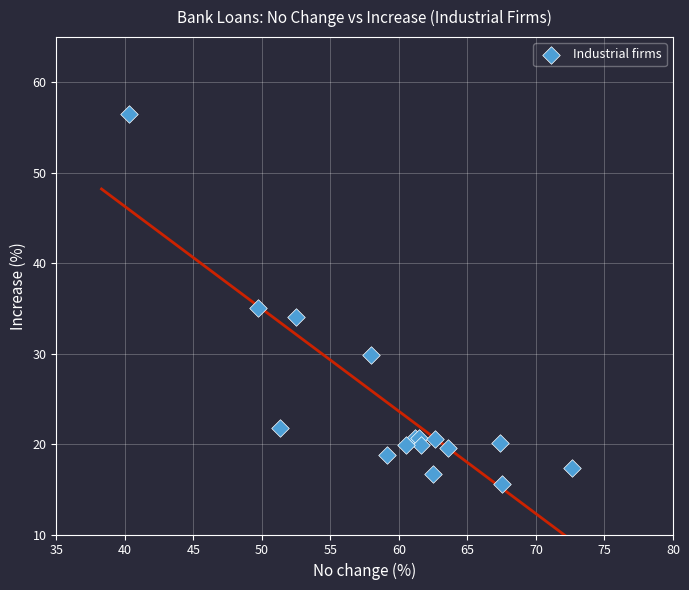

What Y value in the scatter plot is closest to 36?

35.0